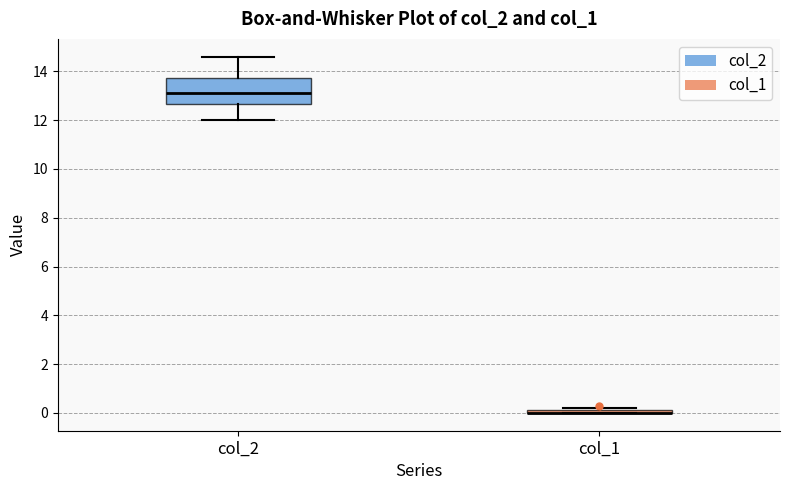

Where is the lower edge of the box for col_1 on the y-axis? The values are not printed on the chart, so give them approximately, as read against the axis.

0.0